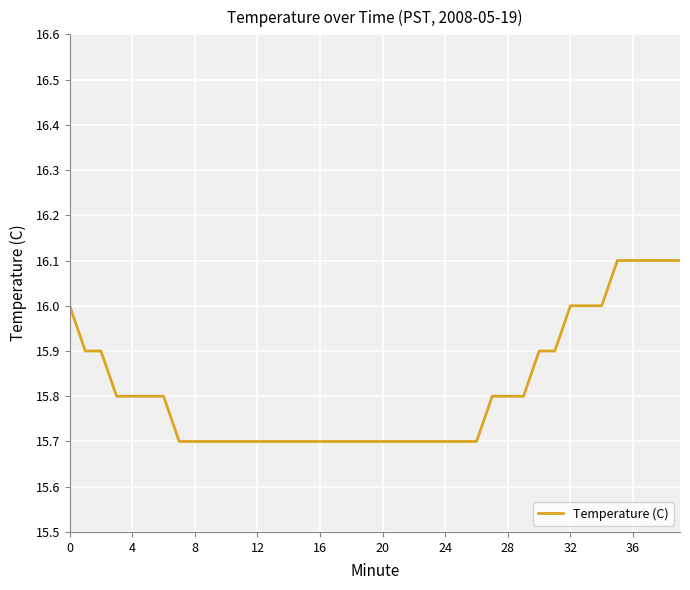

What is the maximum value shown in the chart?

16.1